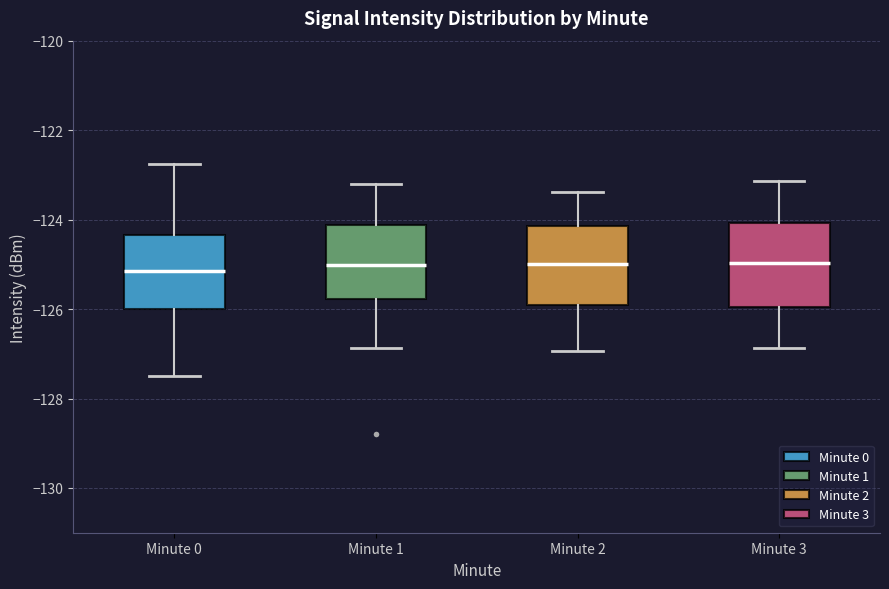

Where is the lower edge of the box for Minute 1 on the y-axis? The values are not printed on the chart, so give them approximately, as read against the axis.

-125.8